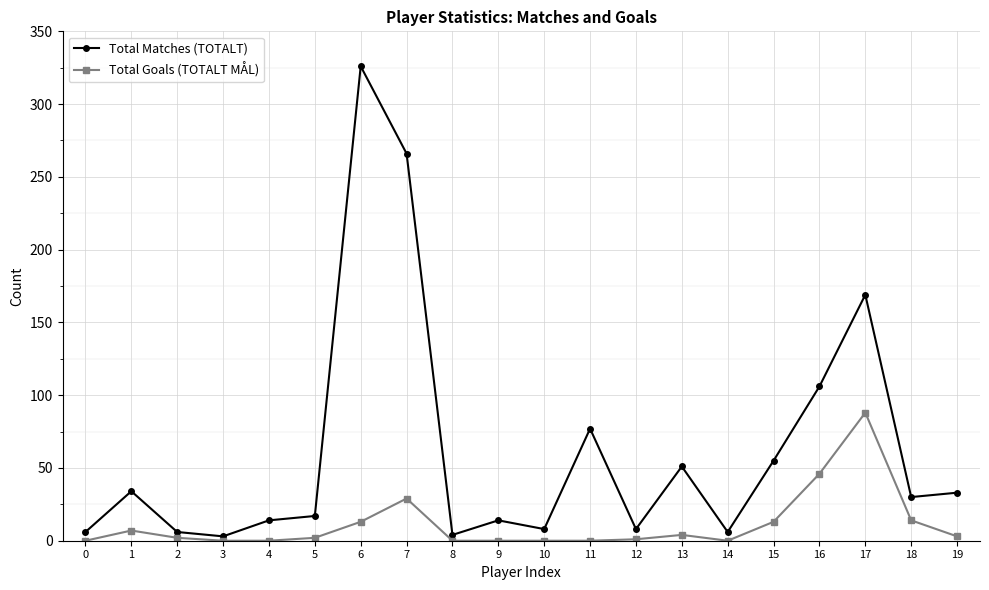

Which series has the widest spread of values?

Total Matches (TOTALT)